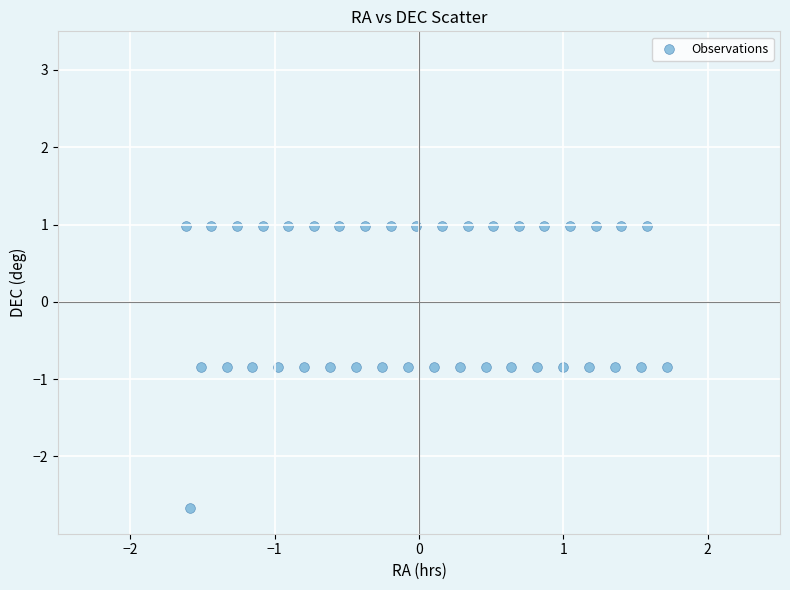

What is the range of Y values (max minus min)?

3.7